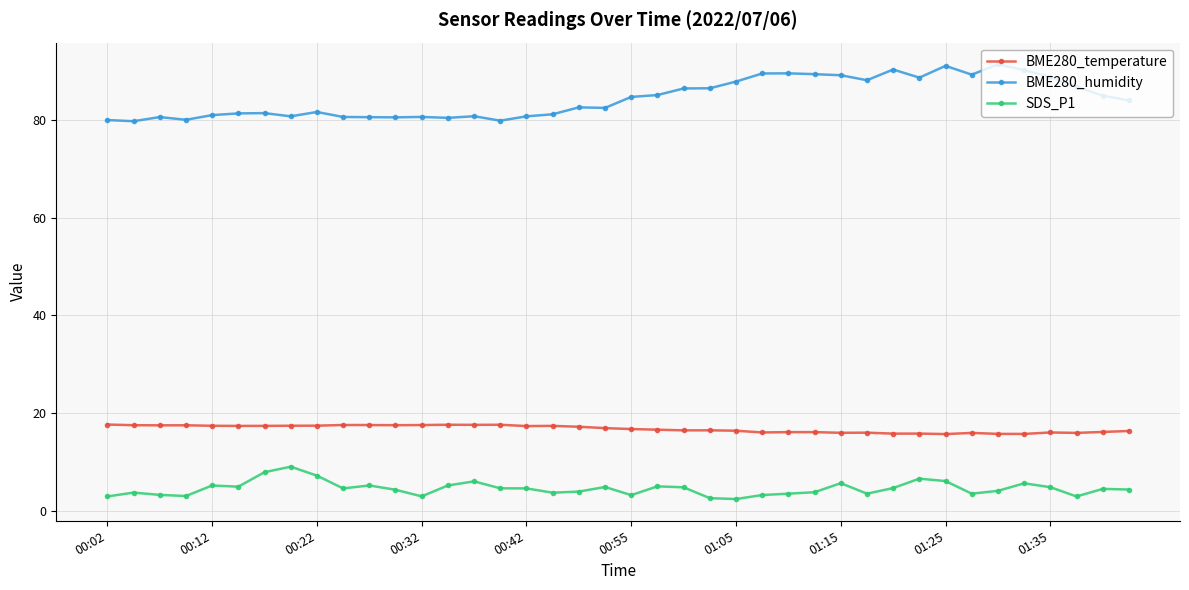

Which series has the largest range (max minus min)?

BME280_humidity